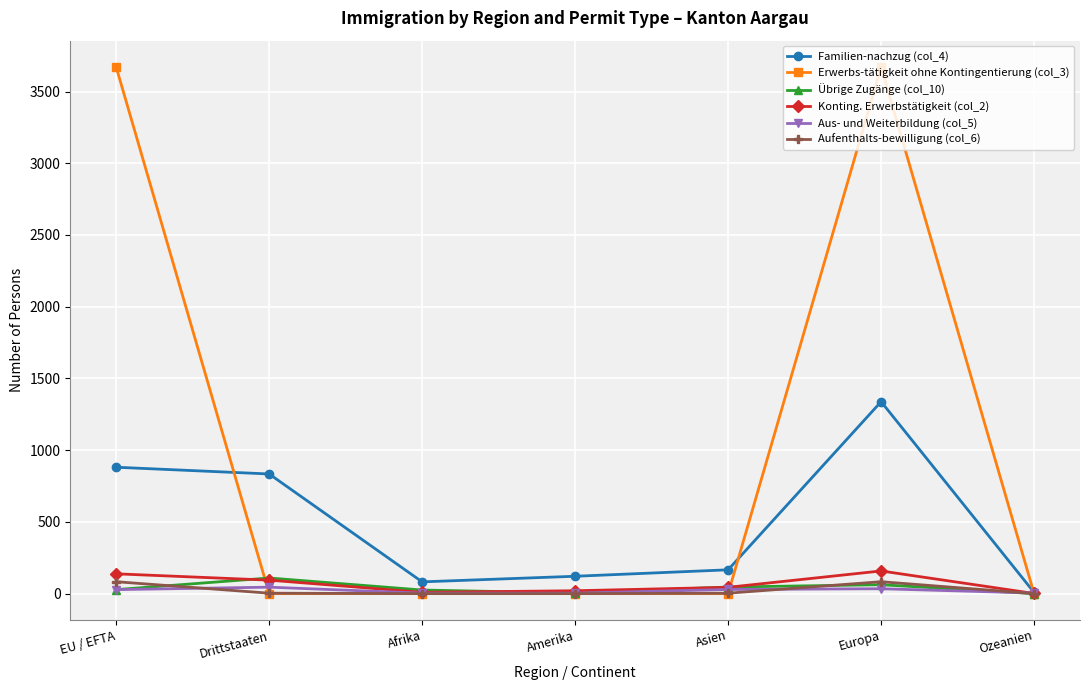

The value of Familien-nachzug (col_4) at Asien is 166. True or false?

True